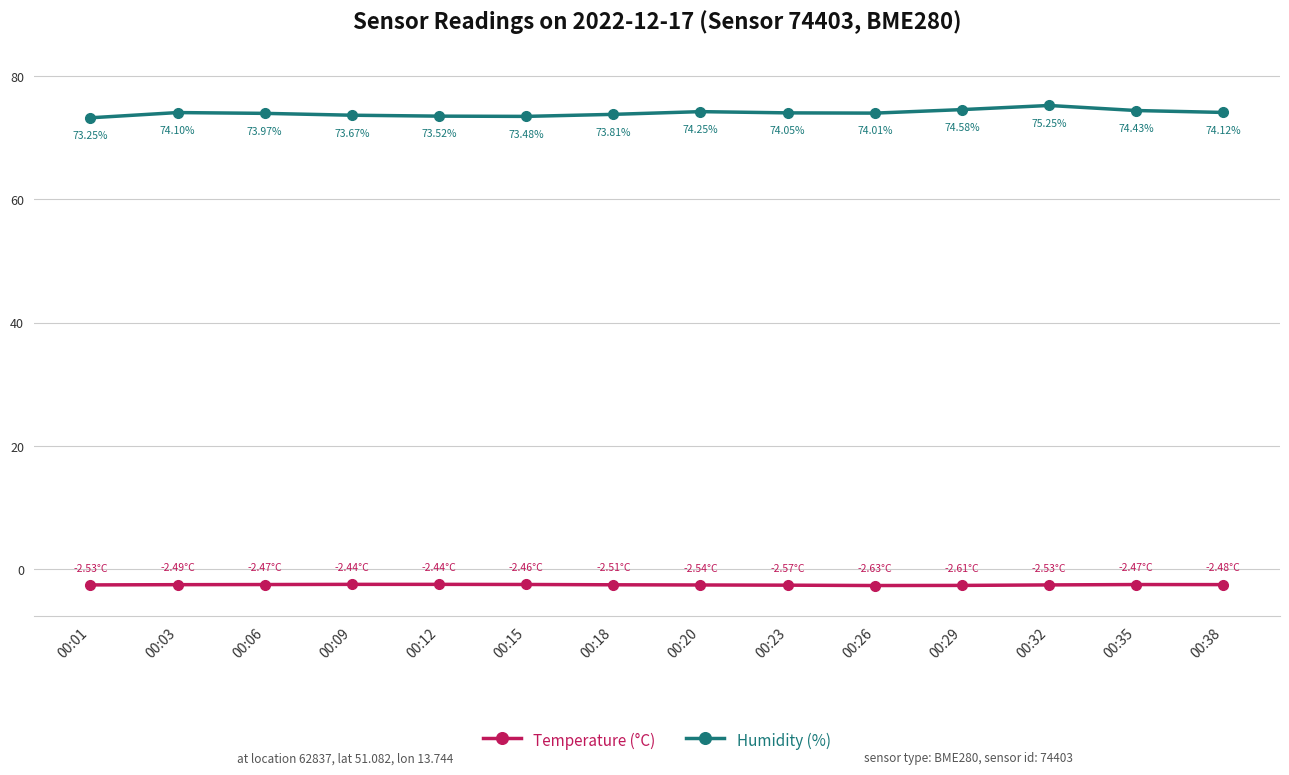

How many interior local valleys does the Temperature (°C) series have?

1